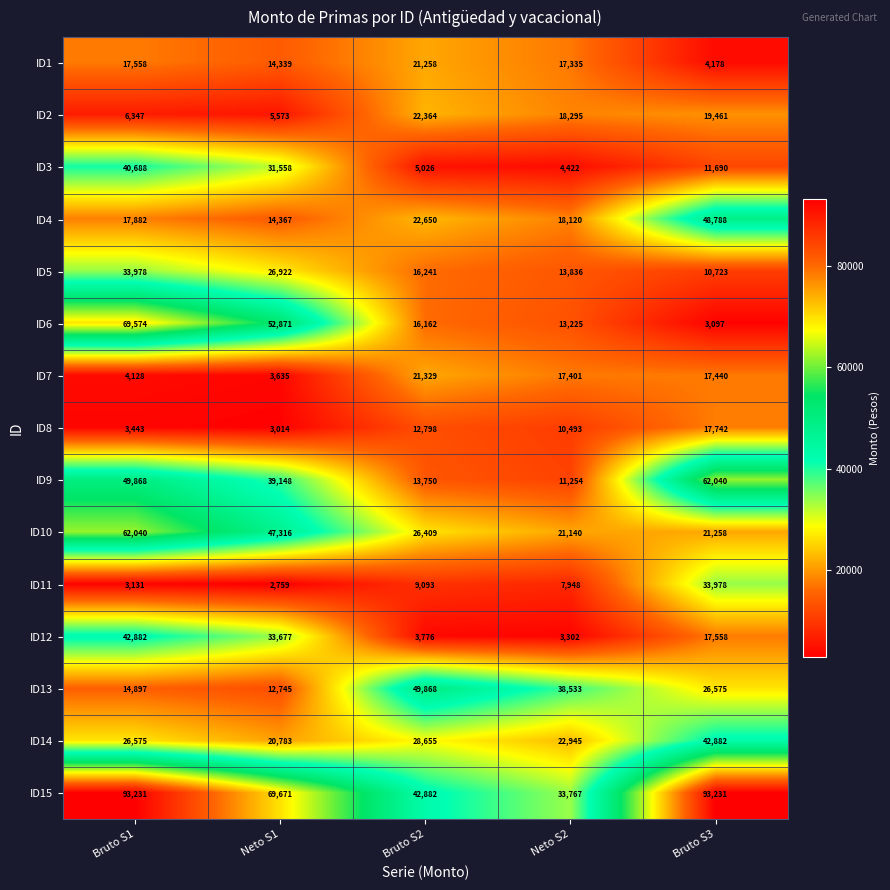

The ID5 series shows 3277 at Bruto S2. True or false?

False